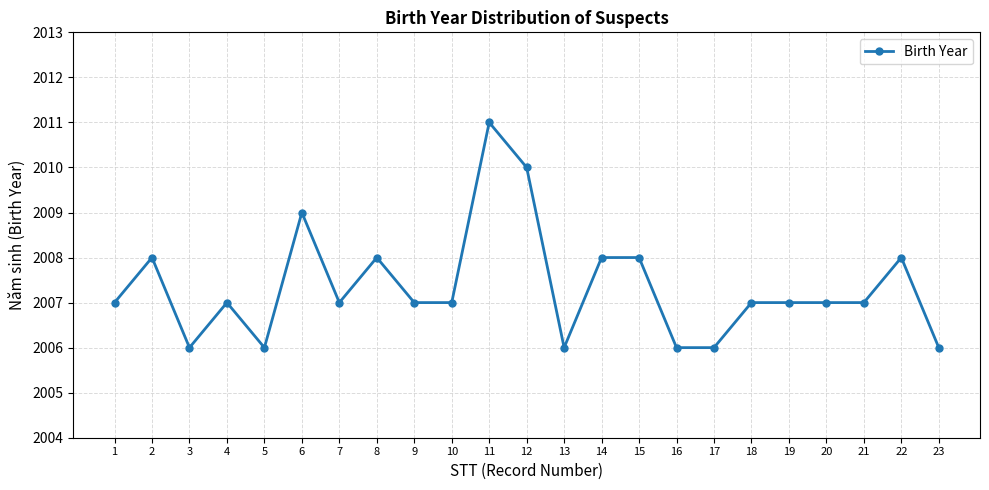

What is the value of the 19th point from the left?

2007